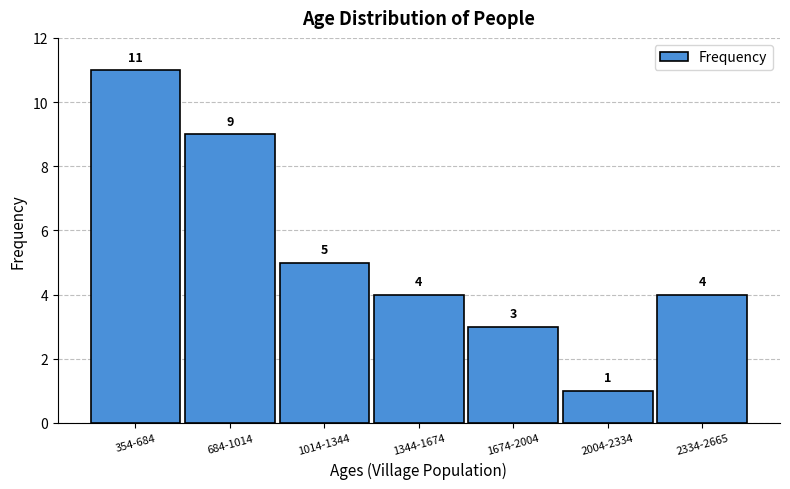

Reading left to right, extract all data points from this chart.

11	9	5	4	3	1	4